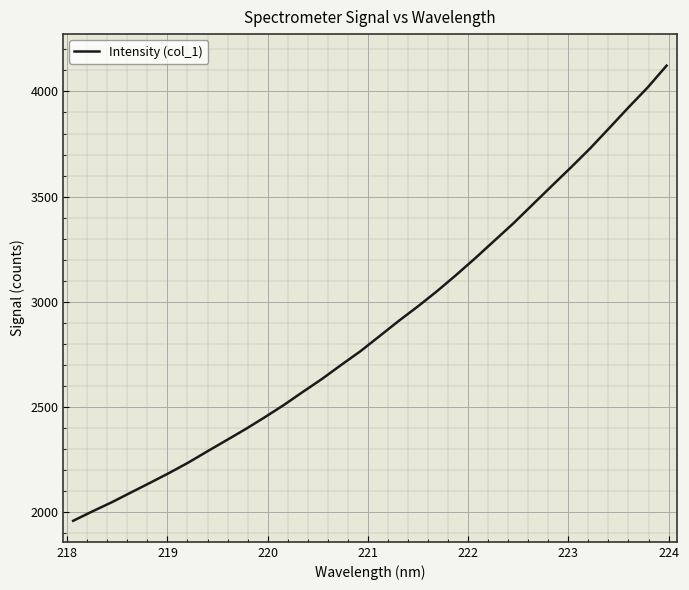

What is the maximum value shown in the chart?

4122.6